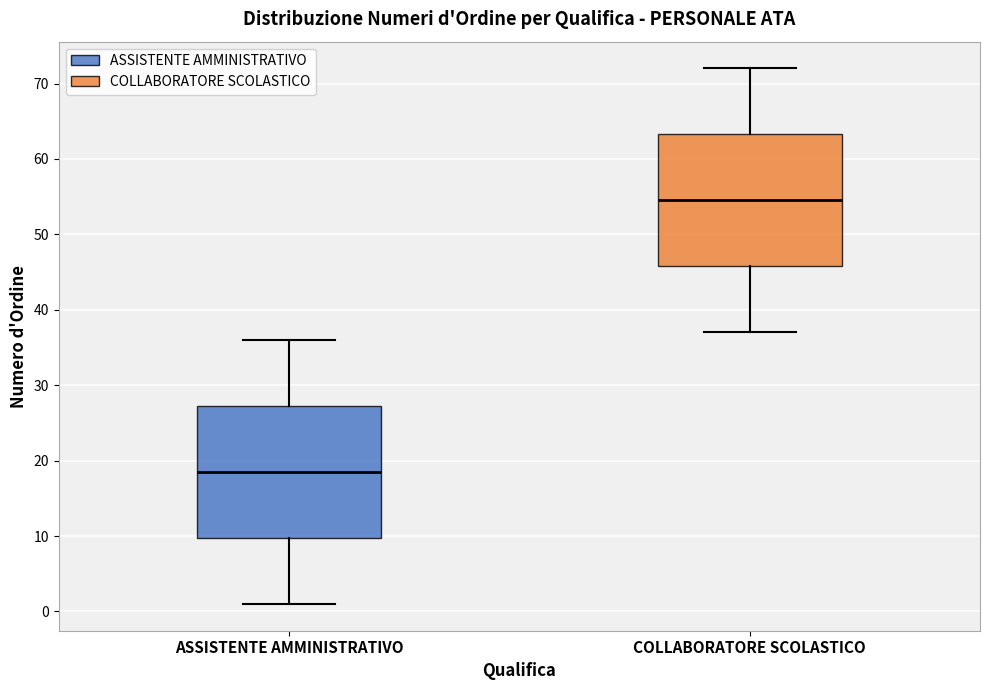

Reading left to right, transcribe this box plot: for each box, give where its median line is, the range the box spans, and where its two whiskers end, as read against the y-axis. The values are not printed on the chart, so give them approximately, as read against the axis.

ASSISTENTE AMMINISTRATIVO: median 19, box 10 to 27, whiskers 1 to 36
COLLABORATORE SCOLASTICO: median 55, box 46 to 63, whiskers 37 to 72